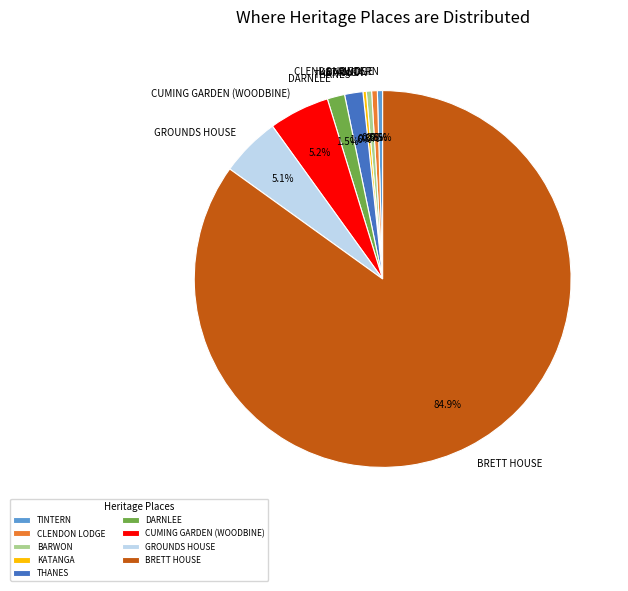

To the nearest percent, what portion does CUMING GARDEN (WOODBINE) represent?

5%